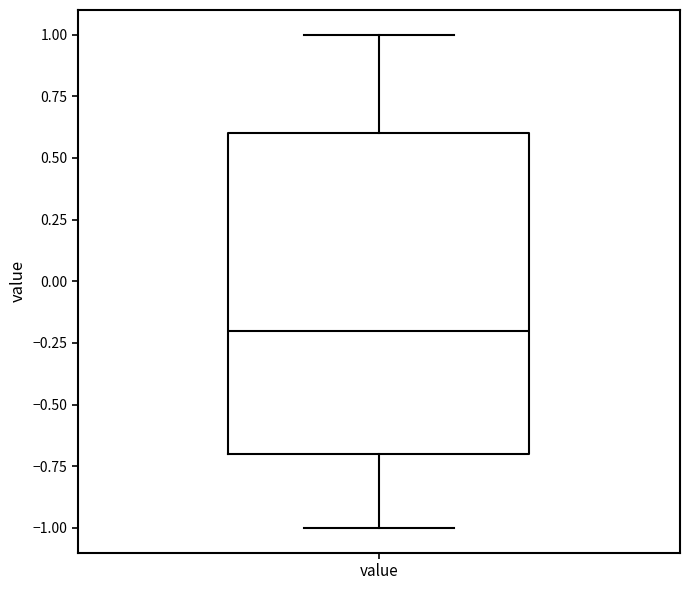

Transcribe this box plot: give where the median line is, the range the box spans, and where the two whiskers end, as read against the y-axis. The values are not printed on the chart, so give them approximately, as read against the axis.

median -0.2, box -0.7 to 0.6, whiskers -1.0 to 1.0